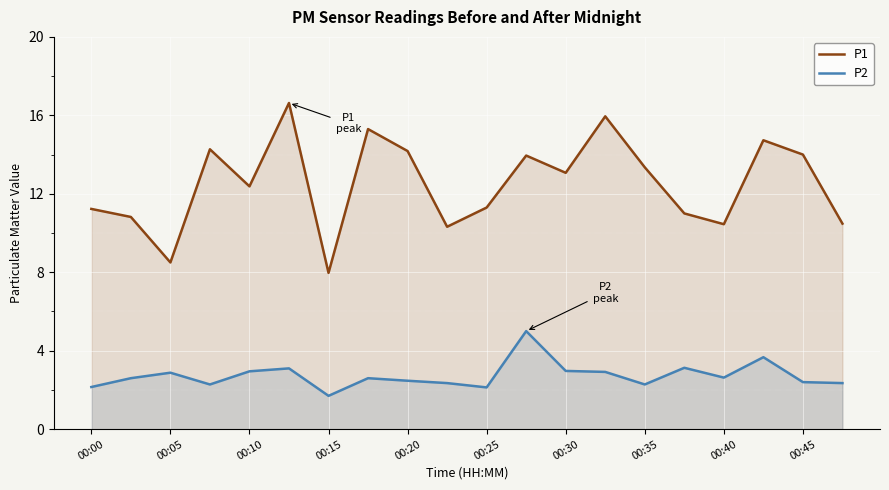

The value of P2 at 00:20 is 2.5. True or false?

True